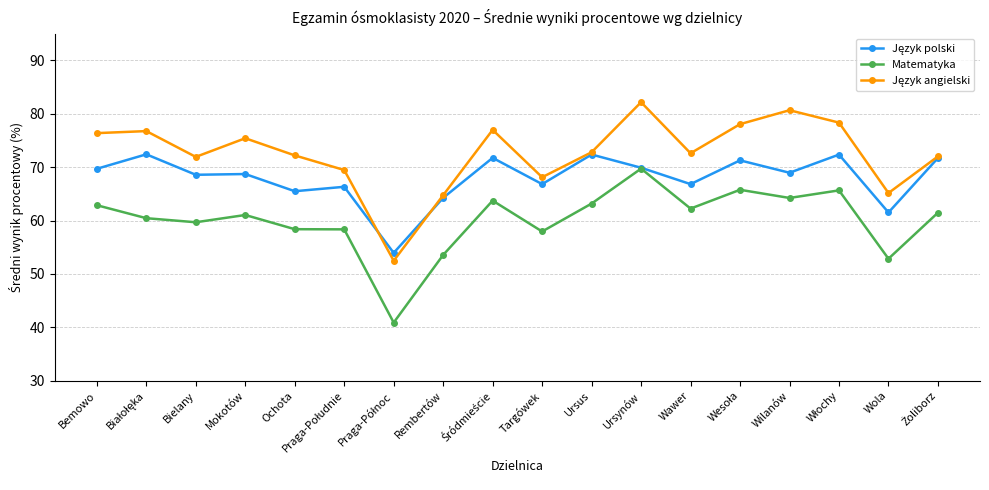

What is the spread (max minus min) of values at Bemowo?

13.5